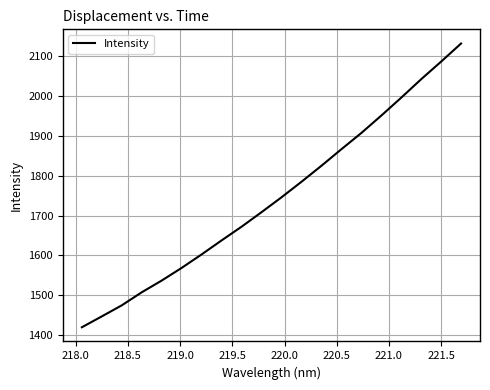

What is the minimum value shown in the chart?

1420.2